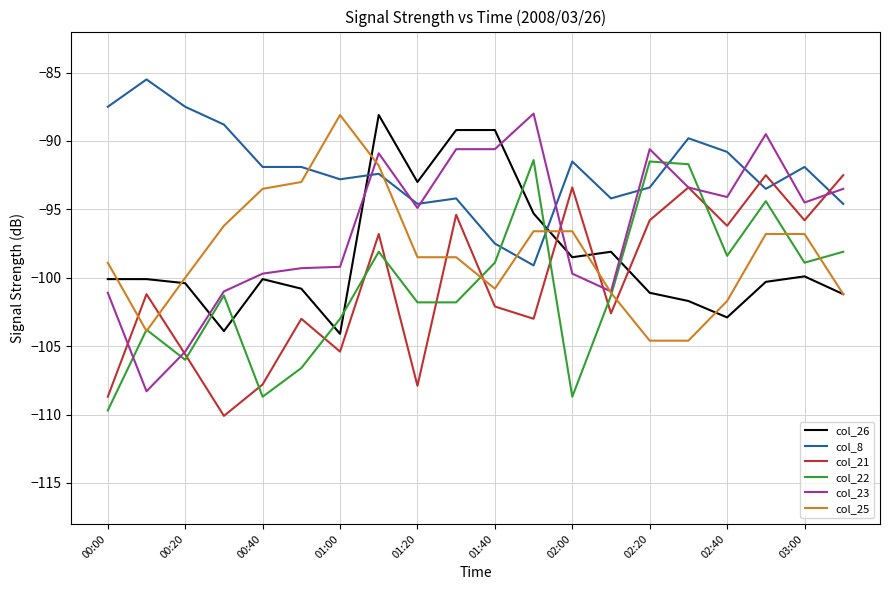

What is the maximum value for col_25?

-88.1